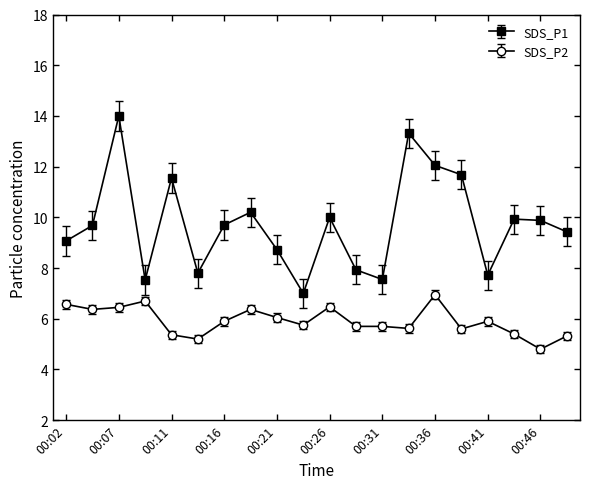

What is the value of the SDS_P1 point at the 11th from the left?

10.0